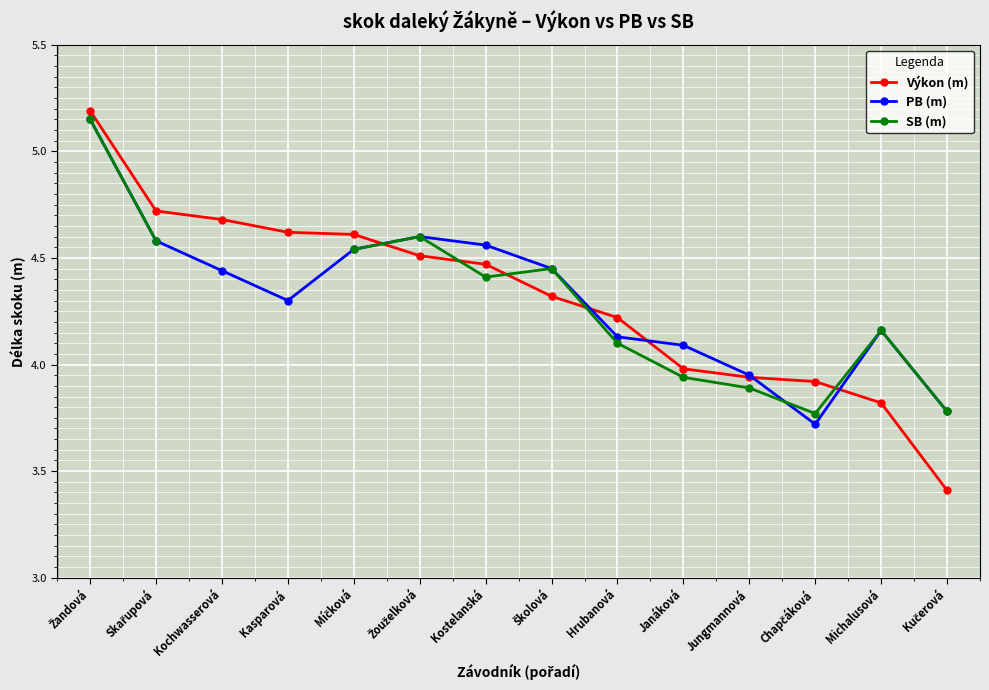

At which category is the sum across all series the highest?

Žandová